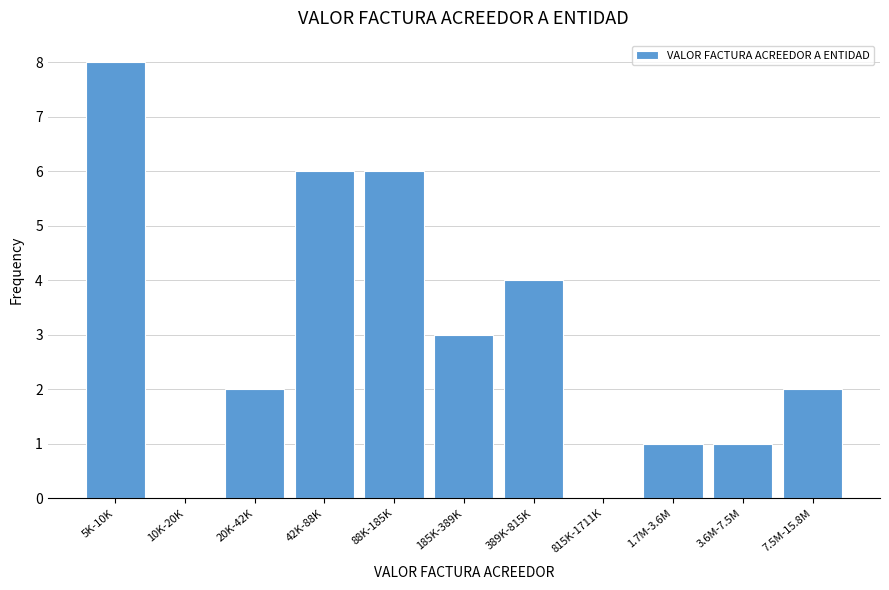

Reading right to left, list all the values displayed in this chart.

7.5M-15.8M=2	3.6M-7.5M=1	1.7M-3.6M=1	815K-1711K=0	389K-815K=4	185K-389K=3	88K-185K=6	42K-88K=6	20K-42K=2	10K-20K=0	5K-10K=8